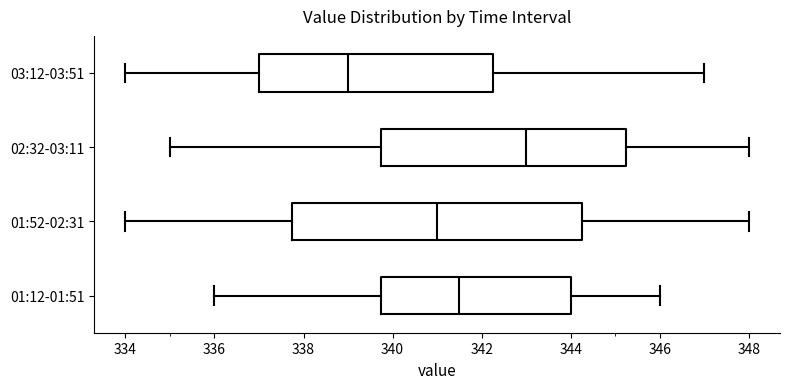

Reading bottom to top, read every box against the x-axis: the position of its median line, the range the box covers, and the ends of its whiskers. The values are not printed on the chart, so give them approximately, as read against the axis.

01:12-01:51: median 341.6, box 339.8 to 344.0, whiskers 336.0 to 346.0
01:52-02:31: median 341.0, box 337.8 to 344.2, whiskers 334.0 to 348.0
02:32-03:11: median 343.0, box 339.8 to 345.2, whiskers 335.0 to 348.0
03:12-03:51: median 339.0, box 337.0 to 342.2, whiskers 334.0 to 347.0